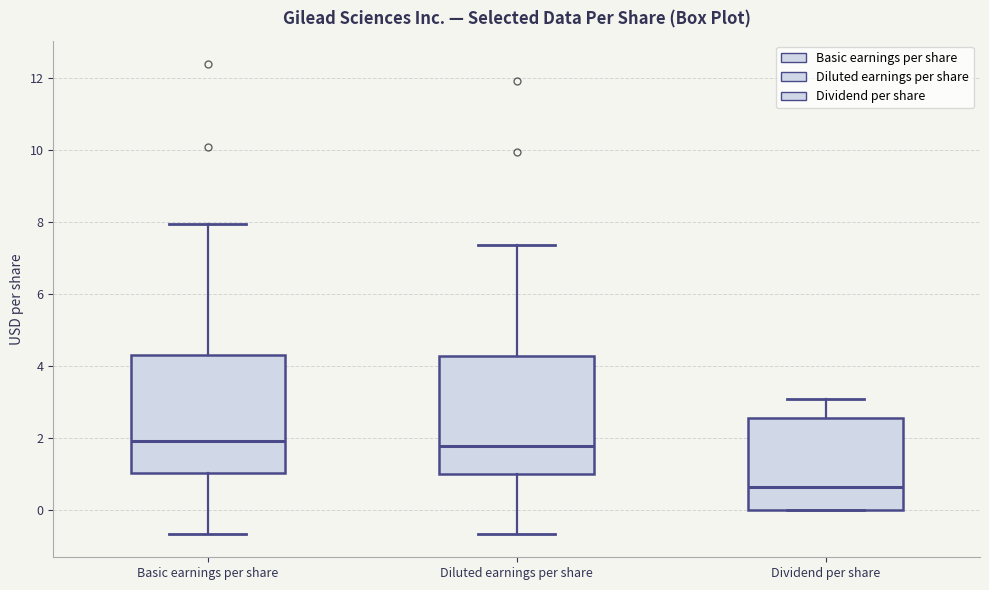

Reading left to right, read every box against the y-axis: the position of its median line, the range the box covers, and the ends of its whiskers. The values are not printed on the chart, so give them approximately, as read against the axis.

Basic earnings per share: median 2.0, box 1.0 to 4.4, whiskers -0.6 to 8.0
Diluted earnings per share: median 1.8, box 1.0 to 4.2, whiskers -0.6 to 7.4
Dividend per share: median 0.6, box 0.0 to 2.6, whiskers 0.0 to 3.0